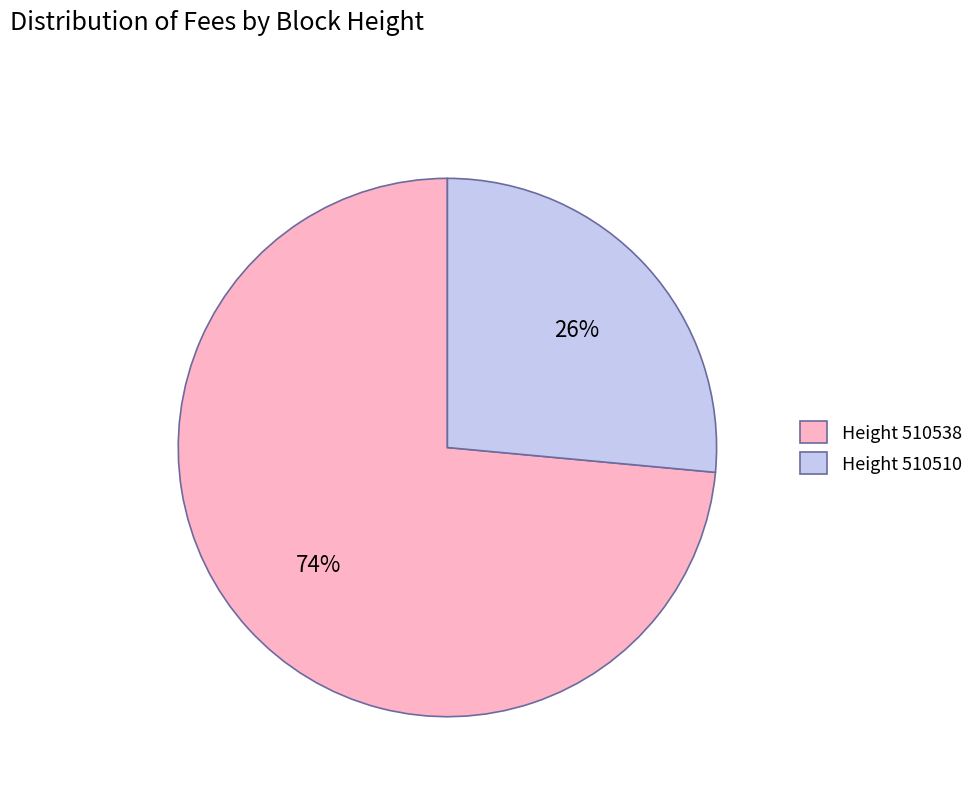

Which slice represents more than half of the pie?

Height 510538